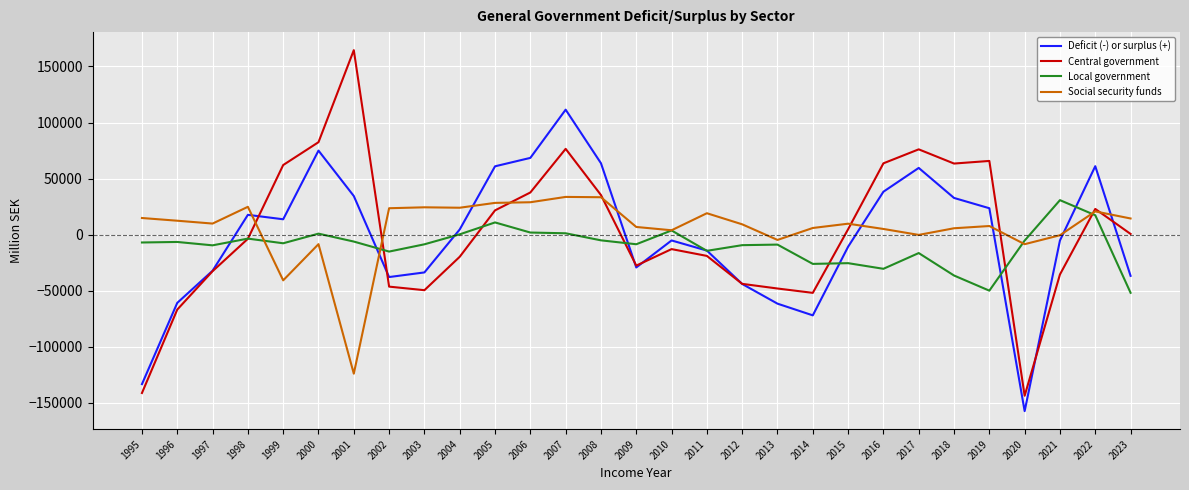

The value of Social security funds at 1998 is 8939. True or false?

False